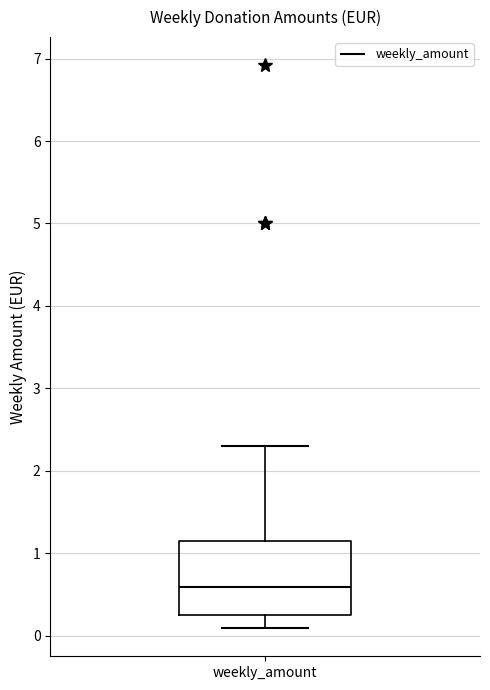

Transcribe this box plot: give where the median line is, the range the box spans, and where the two whiskers end, as read against the y-axis. The values are not printed on the chart, so give them approximately, as read against the axis.

median 0.6, box 0.3 to 1.2, whiskers 0.1 to 2.3